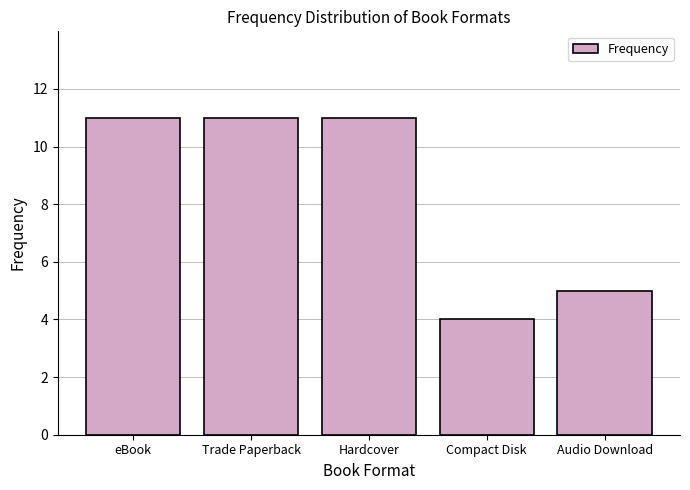

Reading right to left, list all the values displayed in this chart.

5	4	11	11	11